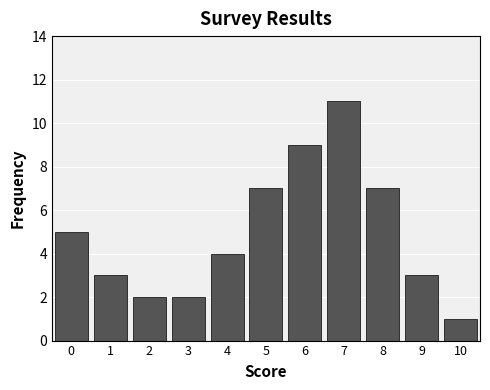

Reading left to right, transcribe all the data shown in this chart.

0=5	1=3	2=2	3=2	4=4	5=7	6=9	7=11	8=7	9=3	10=1